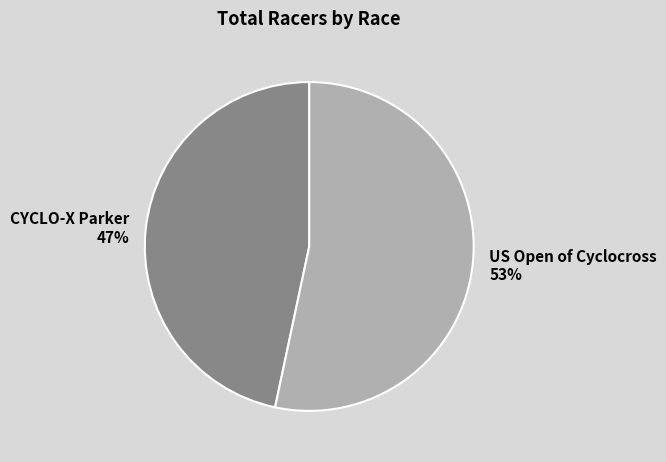

Which category has the biggest portion of the pie?

US Open of Cyclocross